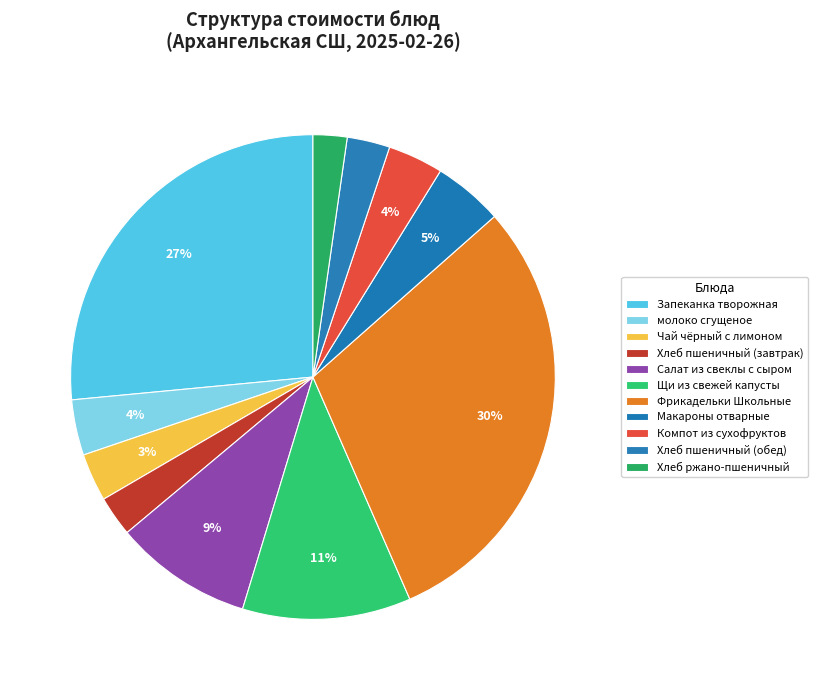

How many segments does this pie chart have?

11